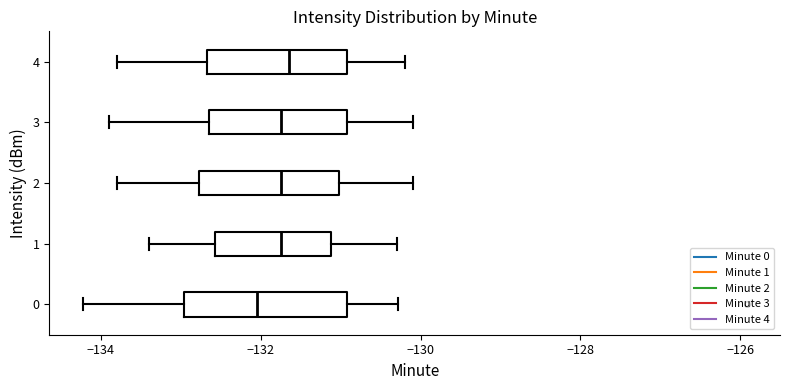

Reading bottom to top, read every box against the x-axis: the position of its median line, the range the box covers, and the ends of its whiskers. The values are not printed on the chart, so give them approximately, as read against the axis.

0: median -132.0, box -133.0 to -131.0, whiskers -134.2 to -130.2
1: median -131.8, box -132.6 to -131.2, whiskers -133.4 to -130.2
2: median -131.8, box -132.8 to -131.0, whiskers -133.8 to -130.0
3: median -131.8, box -132.6 to -131.0, whiskers -133.8 to -130.0
4: median -131.6, box -132.6 to -131.0, whiskers -133.8 to -130.2